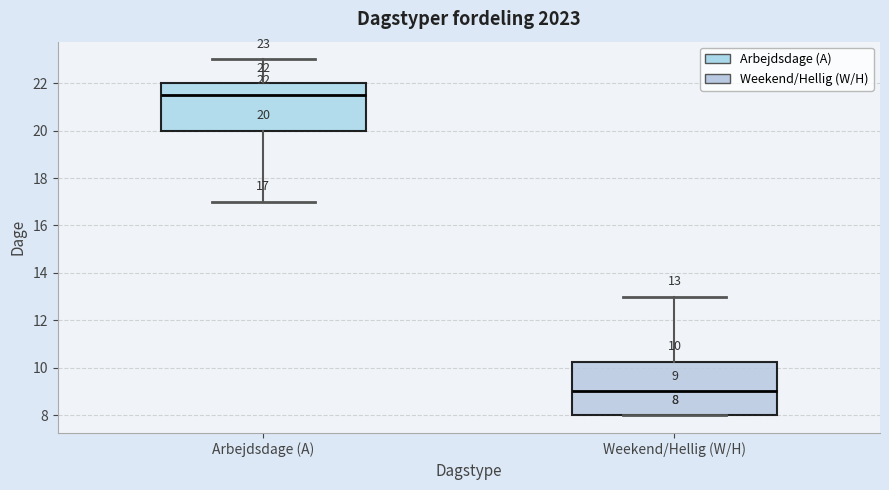

Which box is the tallest, from its lower edge to its upper edge?

Weekend/Hellig (W/H)